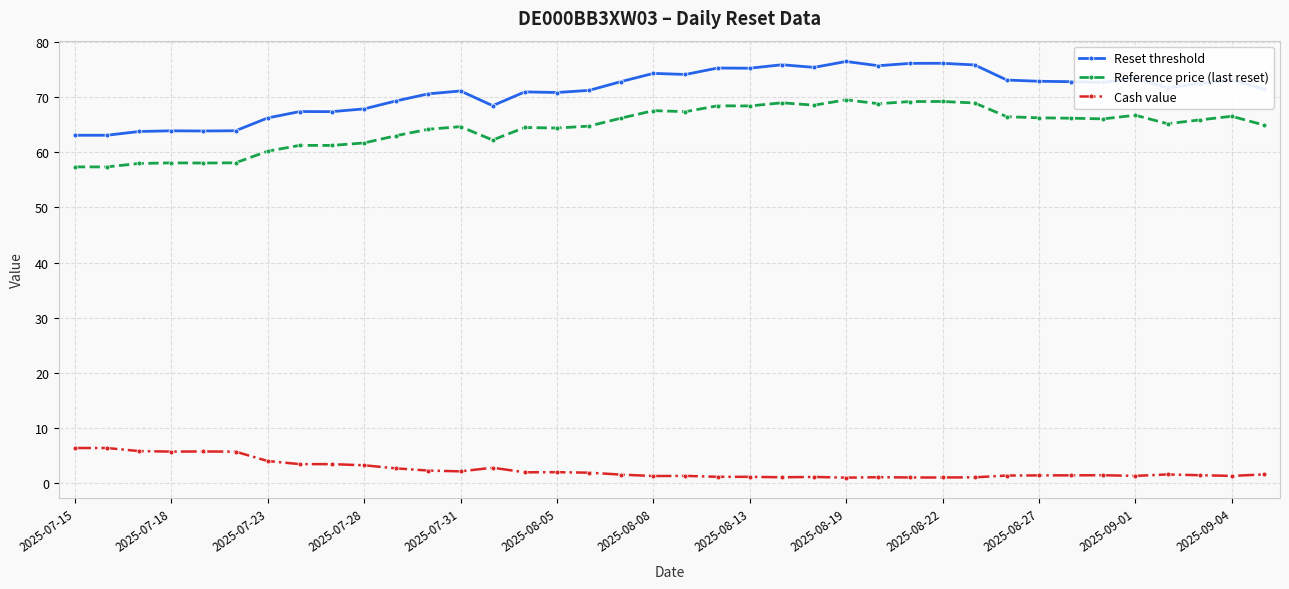

What is the value of the Reference price (last reset) point at the 28th from the left?

69.2